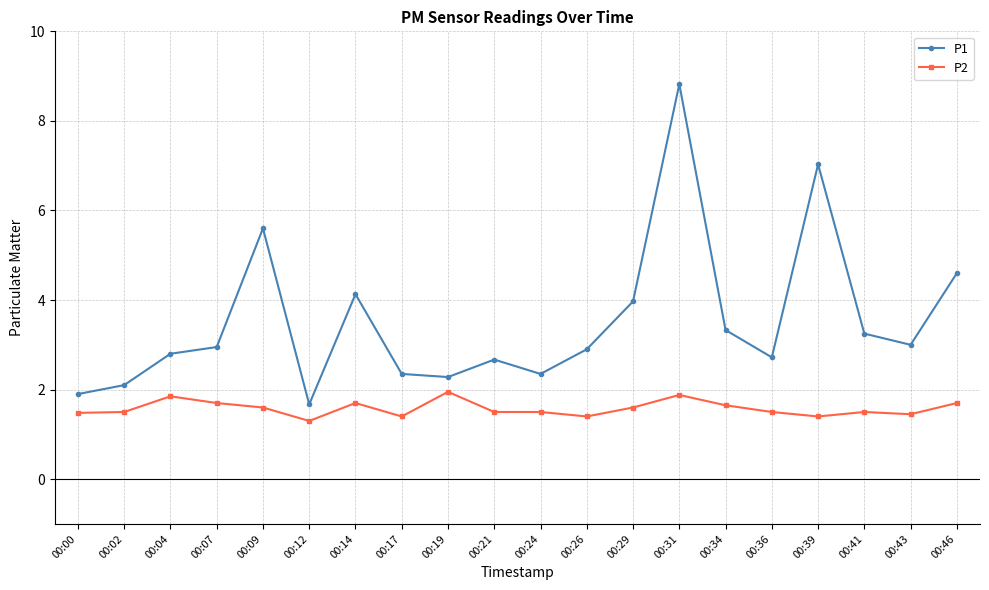

What is the value of the P1 point at the 19th from the left?

3.0